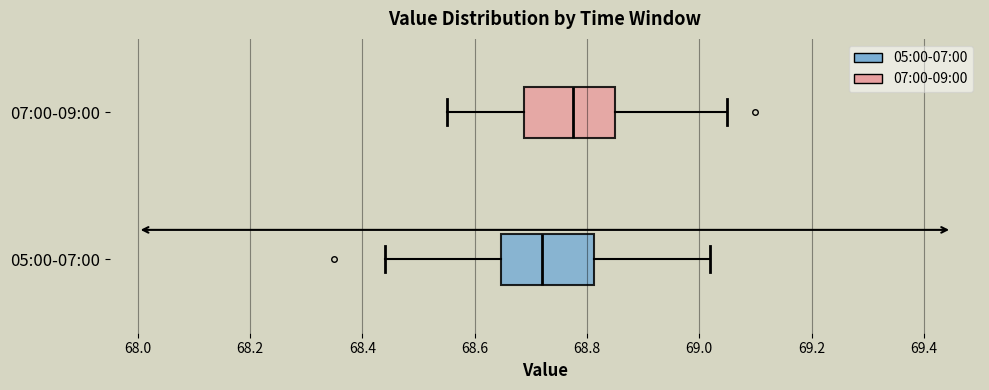

Reading bottom to top, transcribe this box plot: for each box, give where its median line is, the range the box spans, and where its two whiskers end, as read against the x-axis. The values are not printed on the chart, so give them approximately, as read against the axis.

05:00-07:00: median 68.72, box 68.64 to 68.82, whiskers 68.44 to 69.02
07:00-09:00: median 68.78, box 68.68 to 68.86, whiskers 68.56 to 69.06